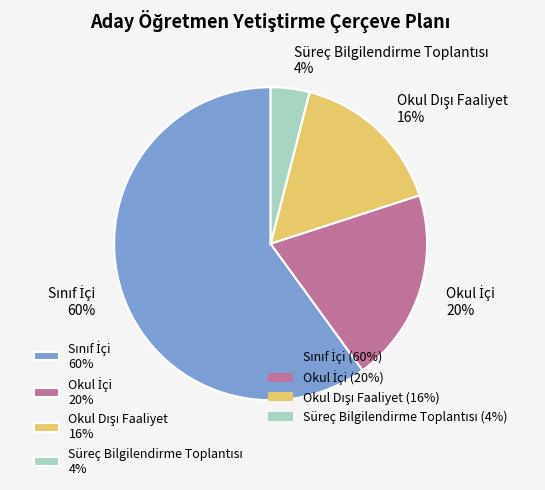

To the nearest percent, what is the difference between the largest and smallest slice percentages?

56%